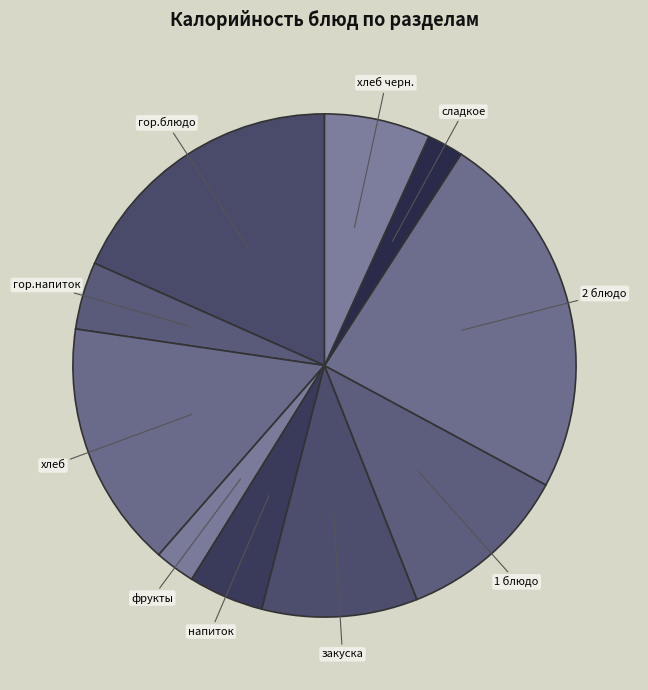

Is the sum of фрукты and сладкое greater than half?

No